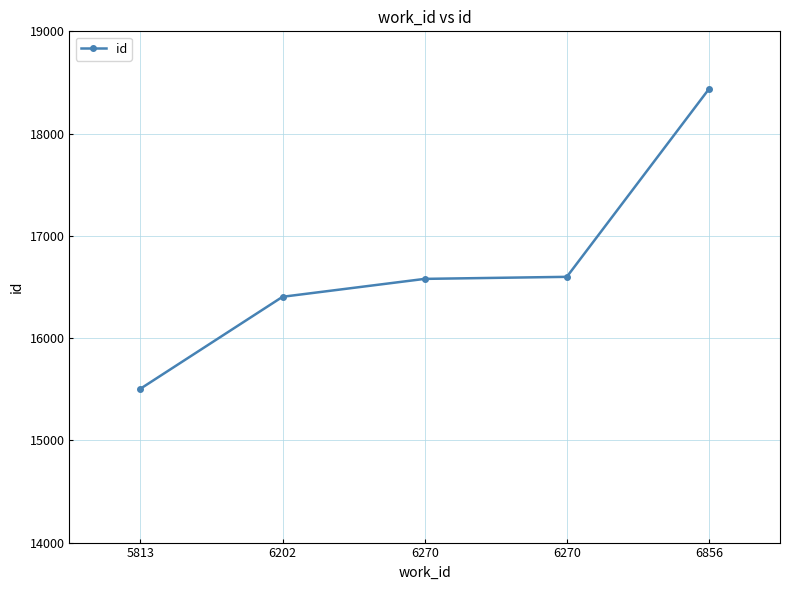

Between 6202 and 6270, which is larger?

6270